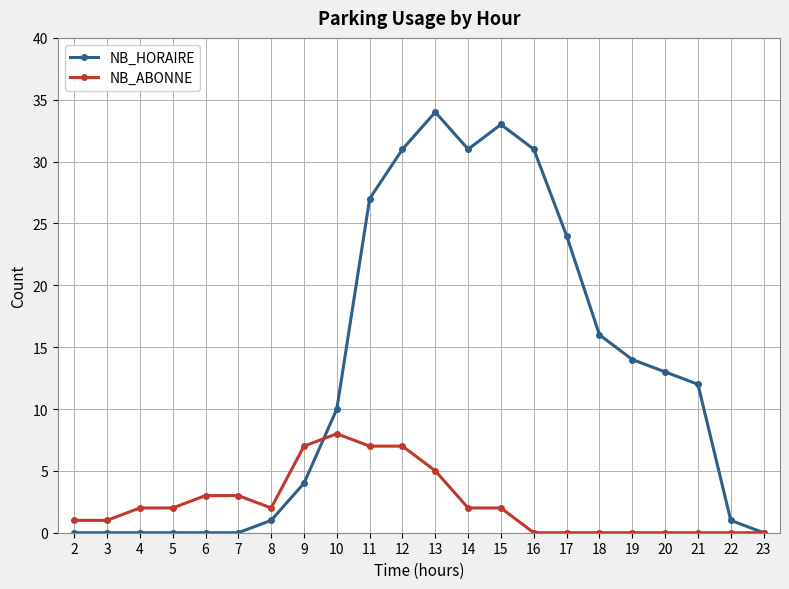

List the series in order of their peak value, highest first.

NB_HORAIRE, NB_ABONNE